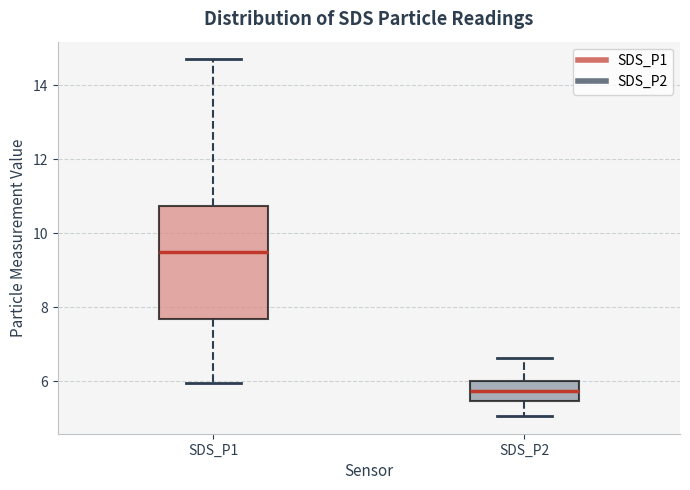

Comparing the boxes themselves (not the whiskers), which one is the tallest?

SDS_P1